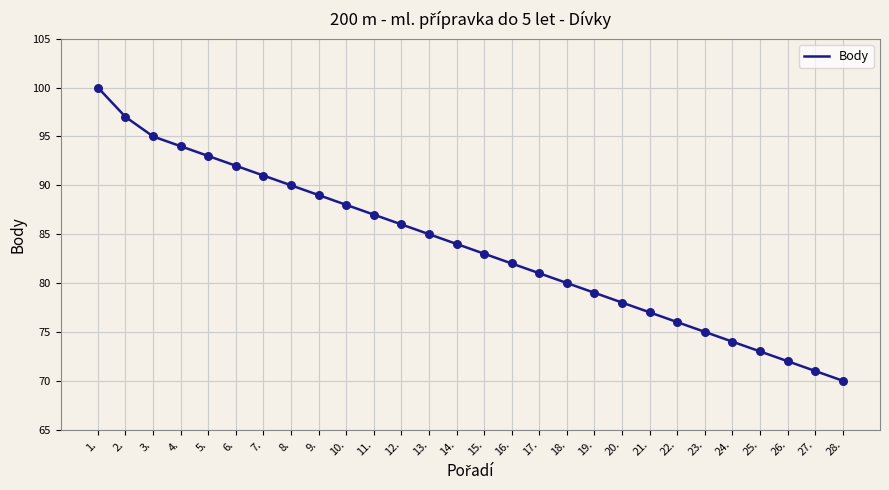

Which has a higher value, 25. or 12.?

12.